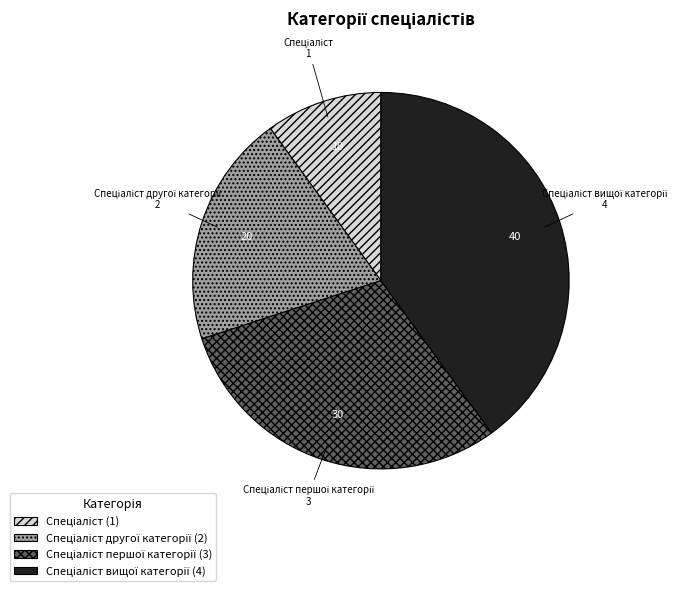

Does any single category account for the majority?

No